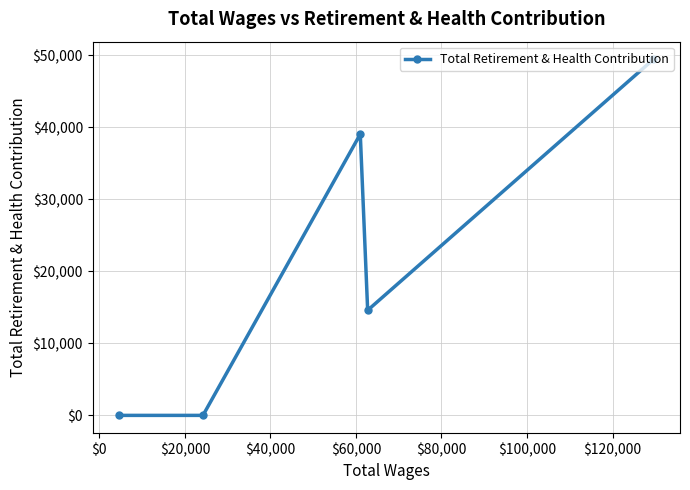

Reading left to right, transcribe all the data shown in this chart.

0	0	39071	14602	49444